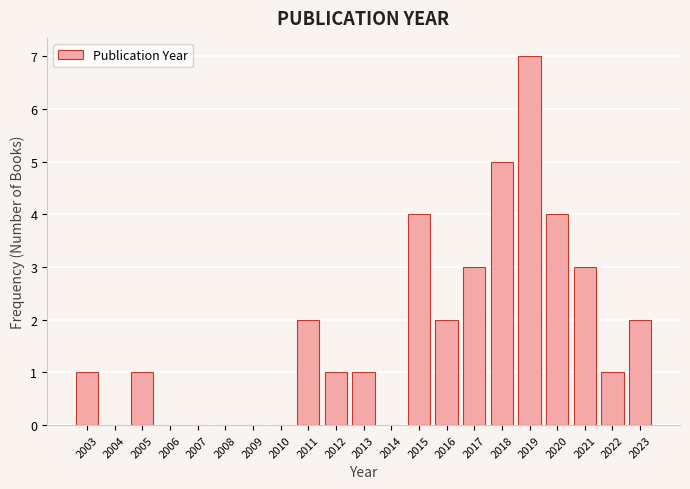

How tall is the bar that spans 2011.5 to 2012.5 on the x-axis? The values are not printed on the chart, so give them approximately, as read against the axis.

1